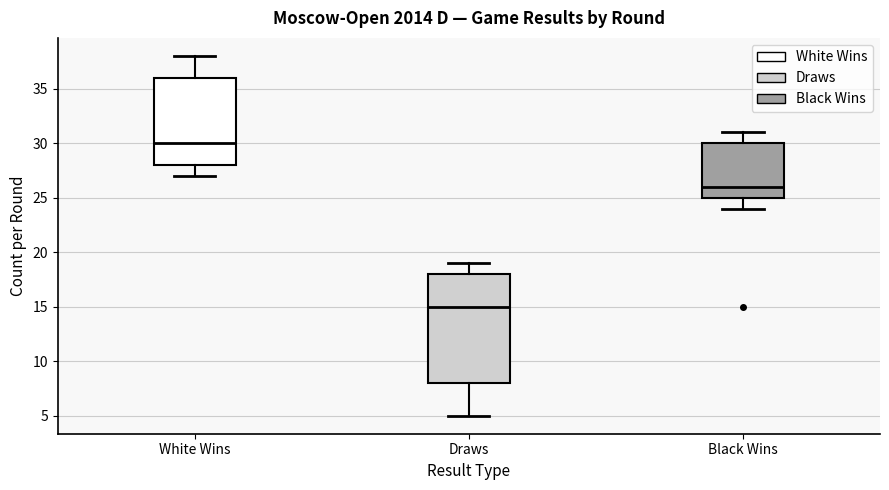

Reading left to right, read every box against the y-axis: the position of its median line, the range the box covers, and the ends of its whiskers. The values are not printed on the chart, so give them approximately, as read against the axis.

White Wins: median 30, box 28 to 36, whiskers 27 to 38
Draws: median 15, box 8 to 18, whiskers 5 to 19
Black Wins: median 26, box 25 to 30, whiskers 24 to 31